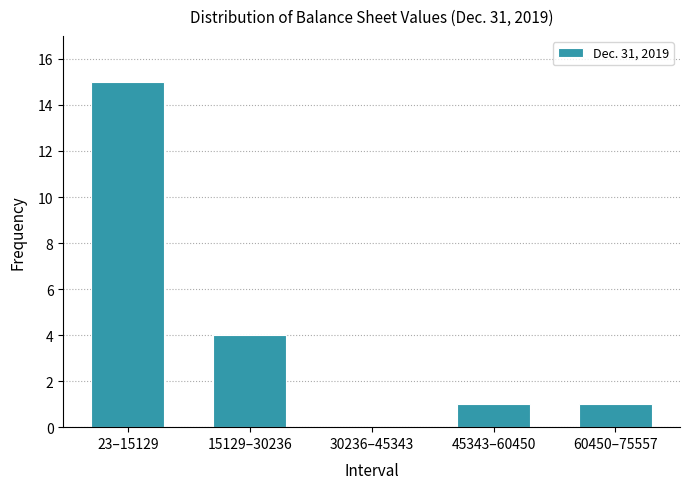

Reading right to left, what are all the values shown in this chart?

60450–75557=1	45343–60450=1	30236–45343=0	15129–30236=4	23–15129=15